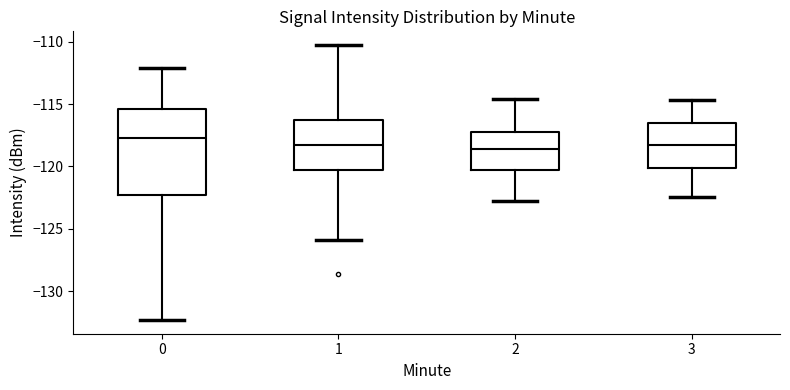

Reading left to right, read every box against the y-axis: the position of its median line, the range the box covers, and the ends of its whiskers. The values are not printed on the chart, so give them approximately, as read against the axis.

0: median -117.5, box -122.5 to -115.5, whiskers -132.5 to -112.0
1: median -118.5, box -120.5 to -116.5, whiskers -126.0 to -110.5
2: median -118.5, box -120.5 to -117.5, whiskers -123.0 to -114.5
3: median -118.5, box -120.0 to -116.5, whiskers -122.5 to -114.5